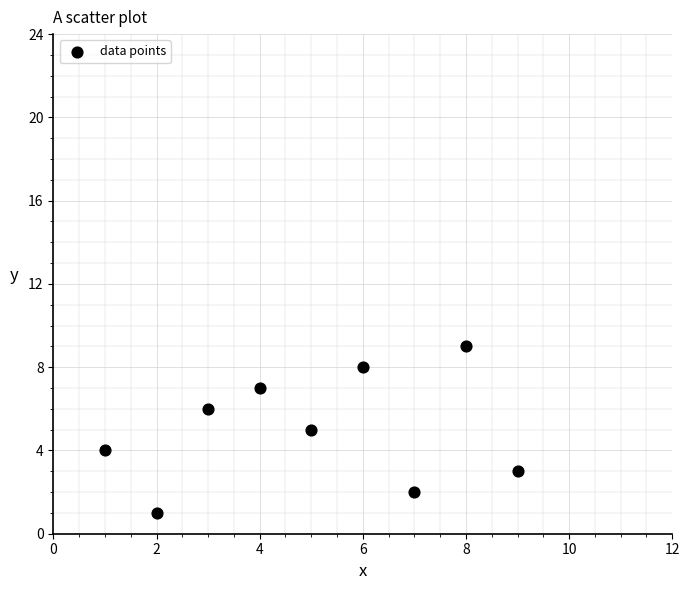

What is the range of Y values (max minus min)?

8